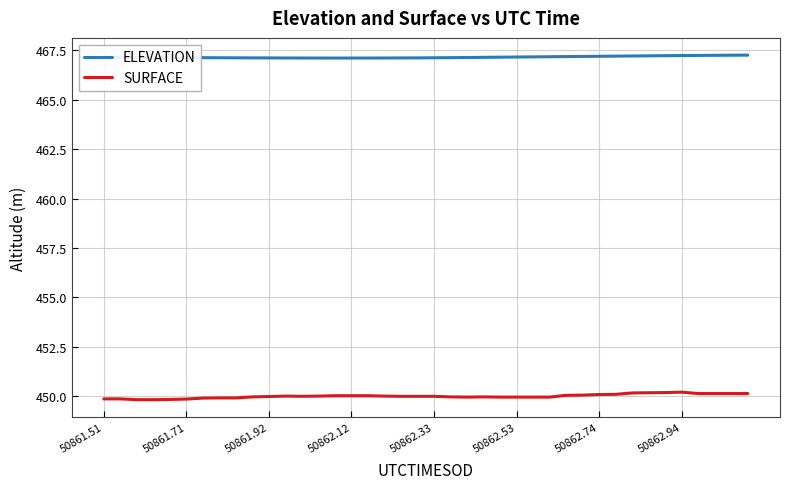

Rank the series by their average value, from highest to lowest.

ELEVATION, SURFACE